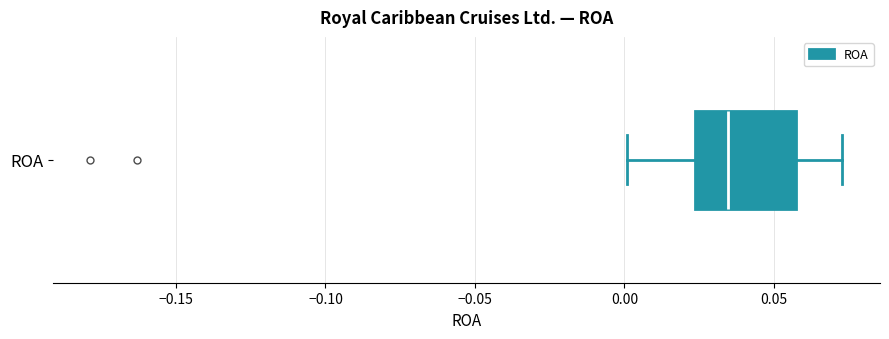

Transcribe this box plot: give where the median line is, the range the box spans, and where the two whiskers end, as read against the x-axis. The values are not printed on the chart, so give them approximately, as read against the axis.

median 0.035, box 0.025 to 0.060, whiskers 0.000 to 0.075